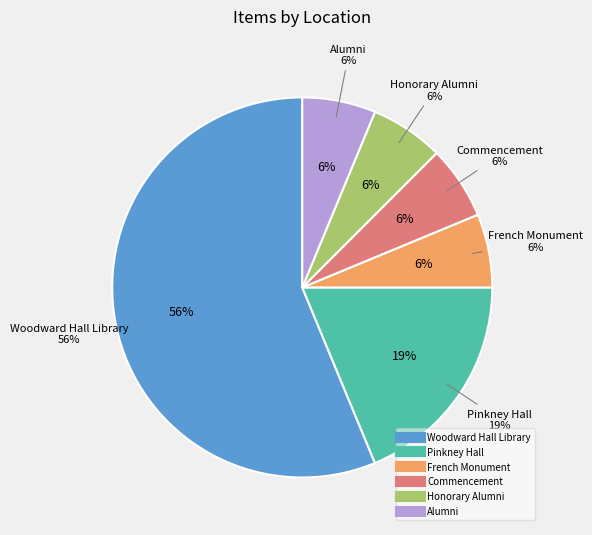

What is the largest slice in the pie chart?

Woodward Hall Library